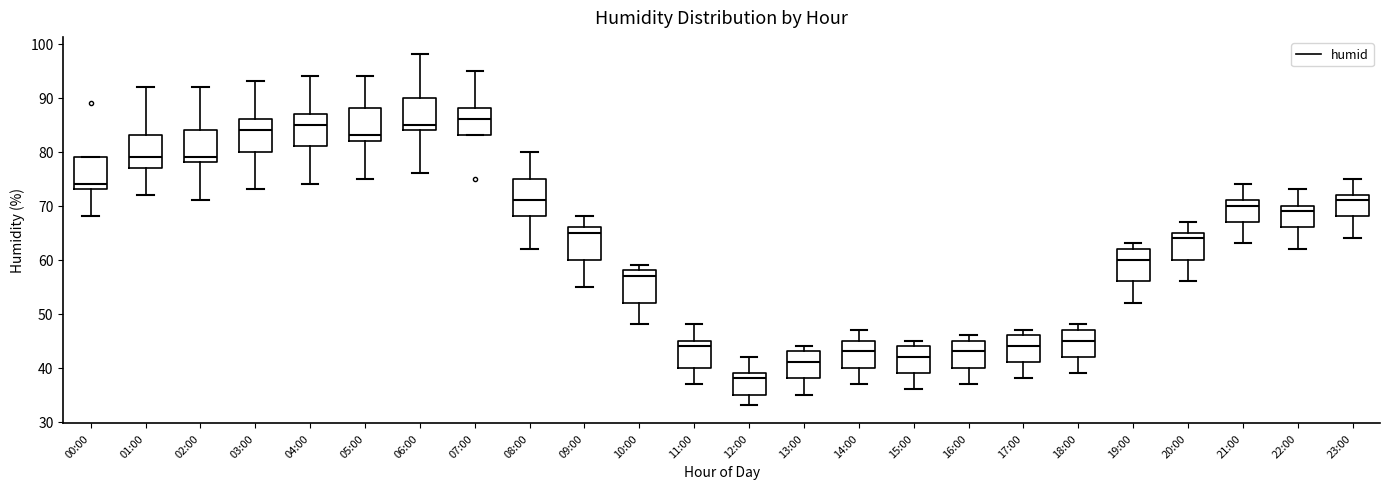

Which box is the tallest, from its lower edge to its upper edge?

08:00